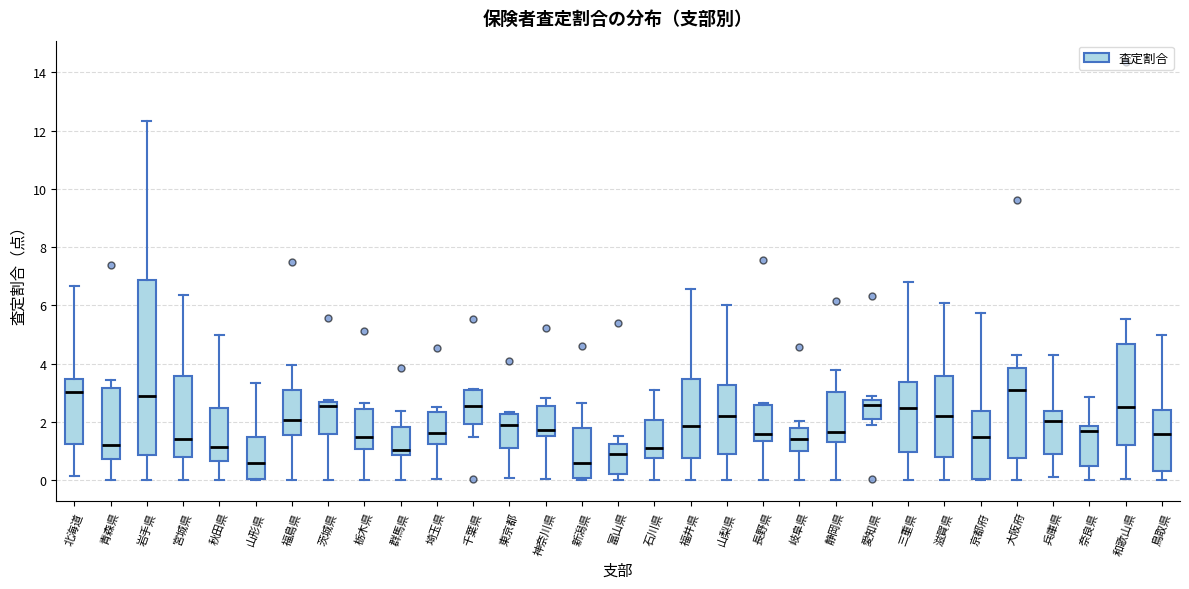

Which box is the tallest, from its lower edge to its upper edge?

岩手県